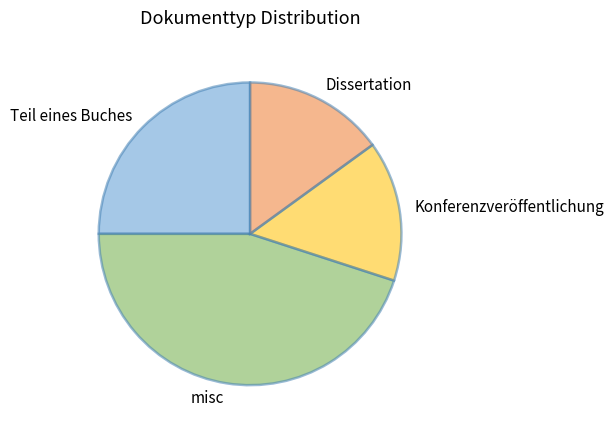

Approximately how many times larger is the value at Teil eines Buches compared to Konferenzveröffentlichung?

1.7